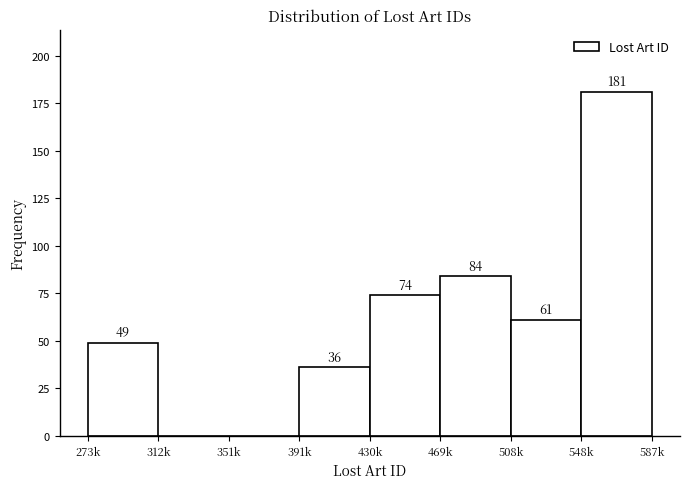

Reading right to left, what are all the values shown in this chart?

548k=181	508k=61	469k=84	430k=74	391k=36	351k=0	312k=0	273k=49